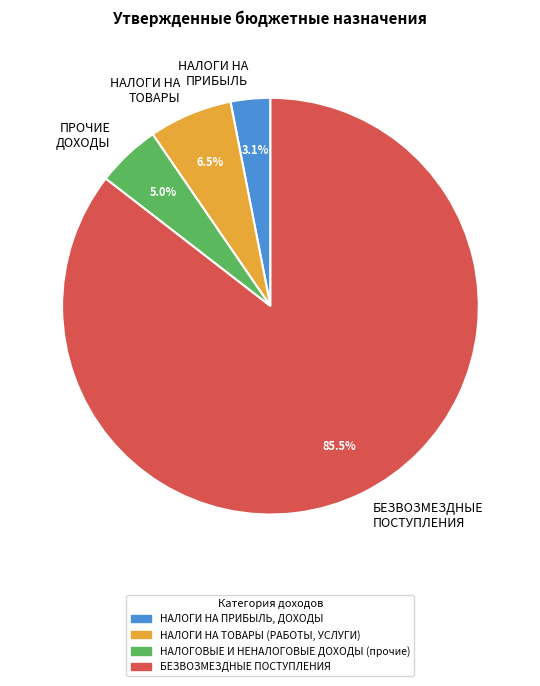

Which has a higher value, БЕЗВОЗМЕЗДНЫЕ ПОСТУПЛЕНИЯ or ПРОЧИЕ ДОХОДЫ?

БЕЗВОЗМЕЗДНЫЕ ПОСТУПЛЕНИЯ